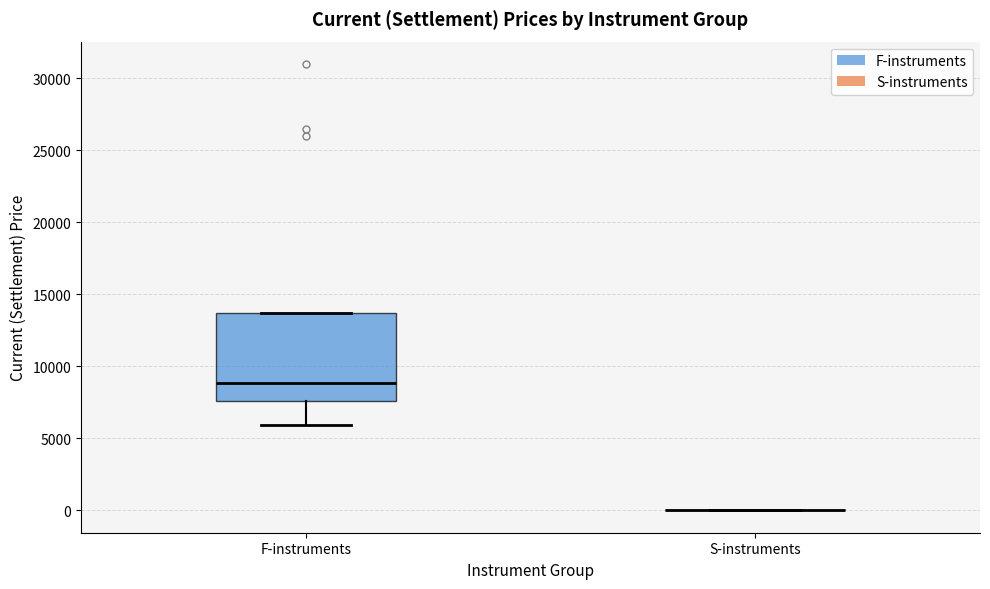

Reading left to right, read every box against the y-axis: the position of its median line, the range the box covers, and the ends of its whiskers. The values are not printed on the chart, so give them approximately, as read against the axis.

F-instruments: median 9000, box 7500 to 13500, whiskers 6000 to 13500
S-instruments: box collapsed to a line at 0, whiskers 0 to 0